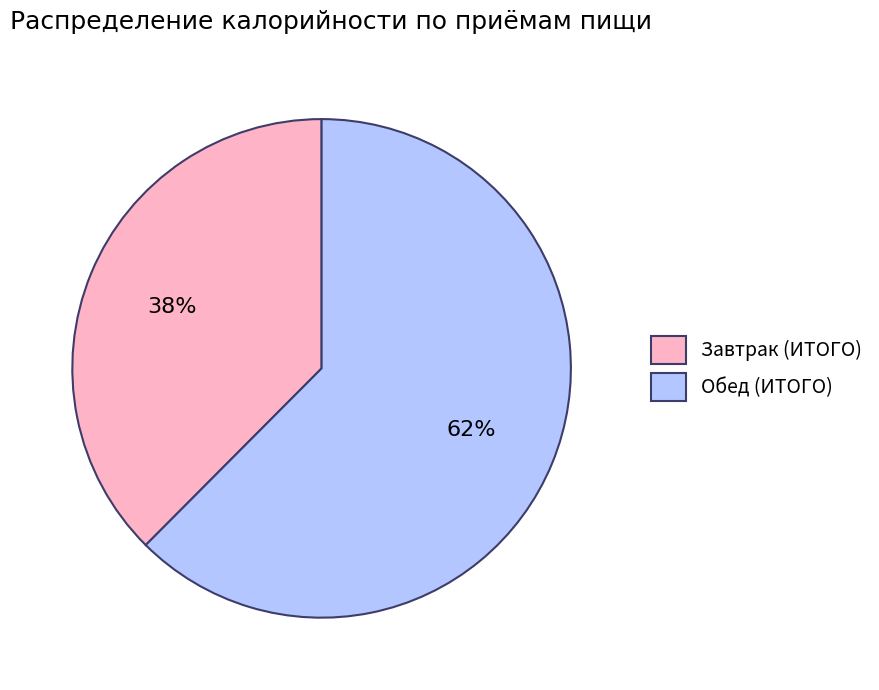

True or false: Обед (ИТОГО) accounts for 62% of the total.

True